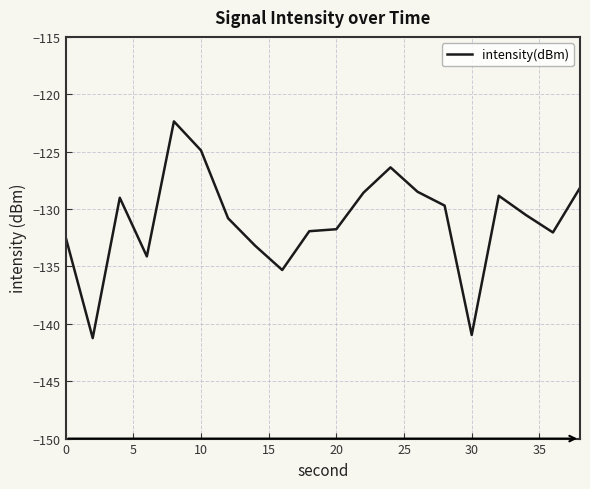

What is the average value?

-131.0